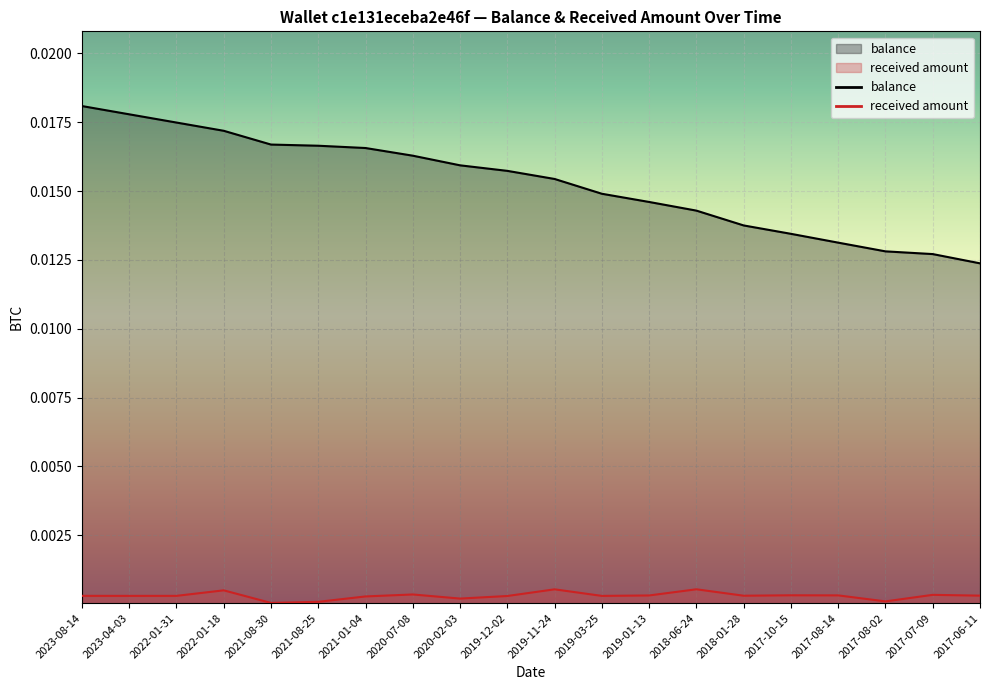

Does the chart display data point markers on the line(s)?

No